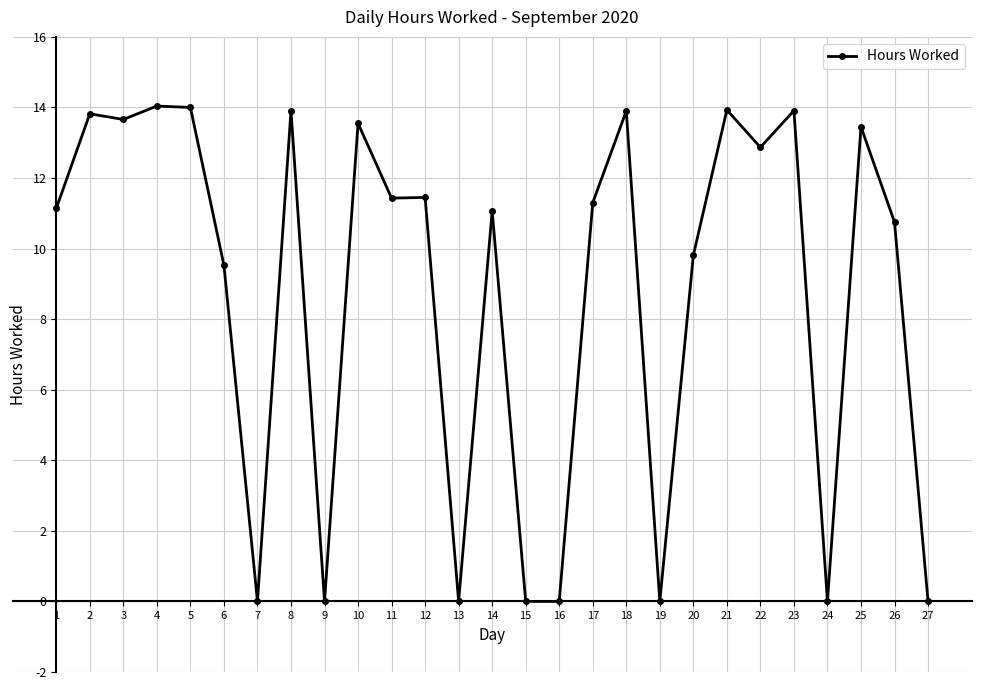

What is the average value?

8.8